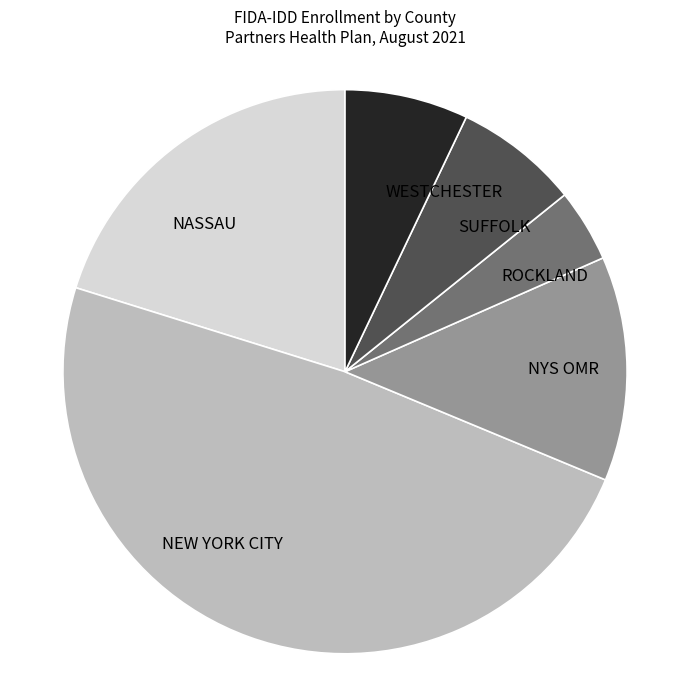

Is the sum of WESTCHESTER and NYS OMR greater than half?

No